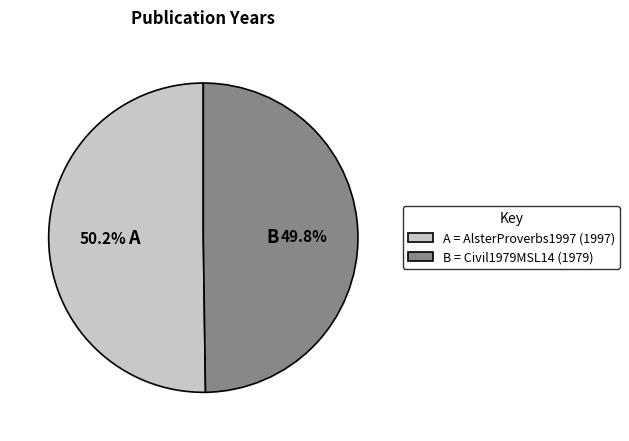

Does any single category account for the majority?

Yes